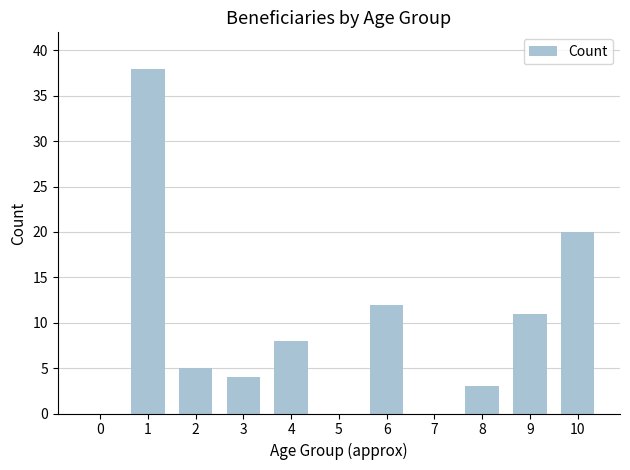

Is it true that the value at 10 is 35?

False